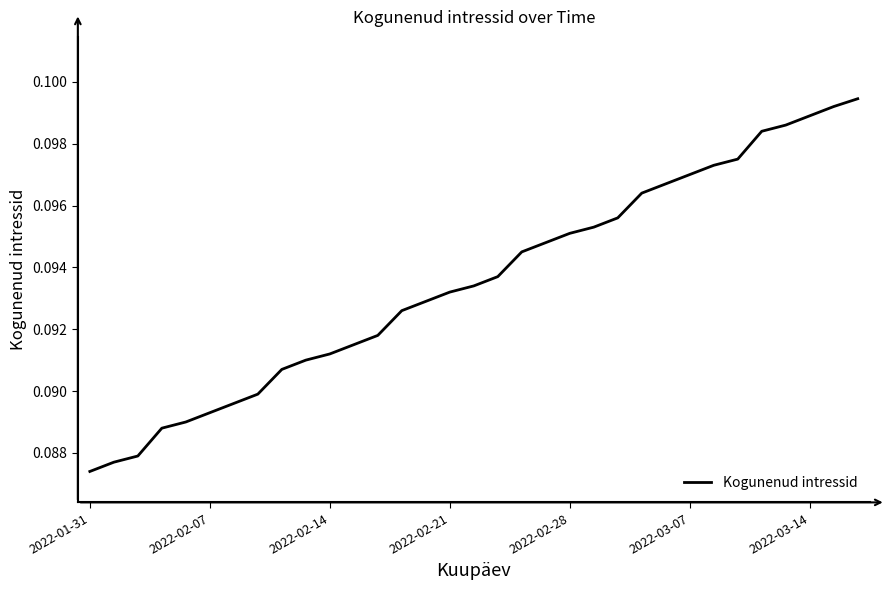

True or false: the data has more than 1 interior local peaks.

False